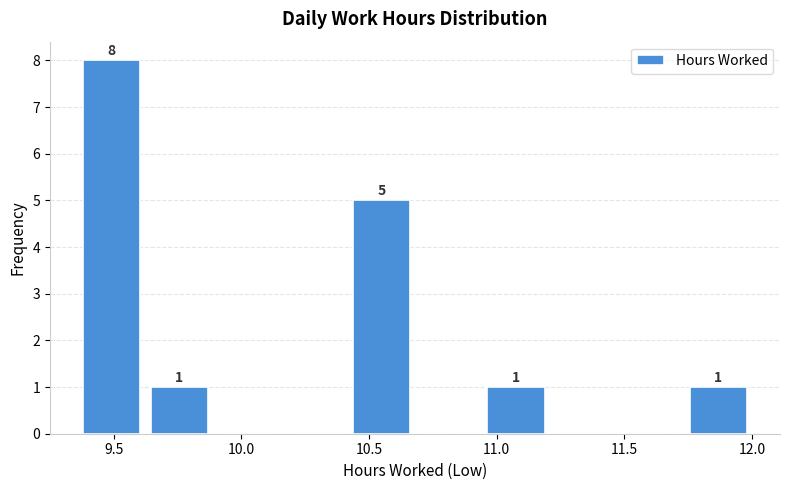

Which range on the x-axis has the tallest bar?

9.35 to 9.60